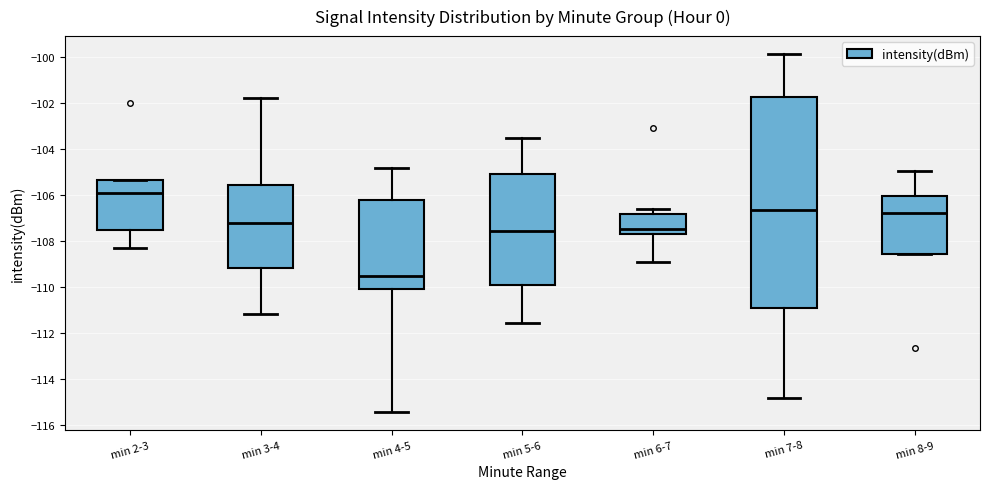

Where is the upper edge of the box for min 3-4 on the y-axis? The values are not printed on the chart, so give them approximately, as read against the axis.

-105.6